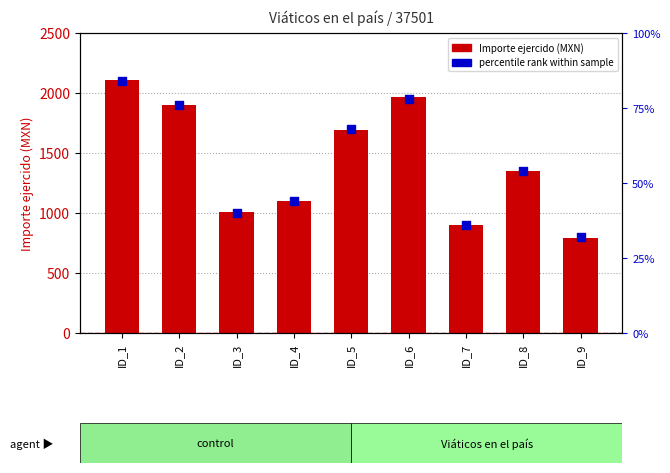

At which category is the sum across all series the highest?

ID_1